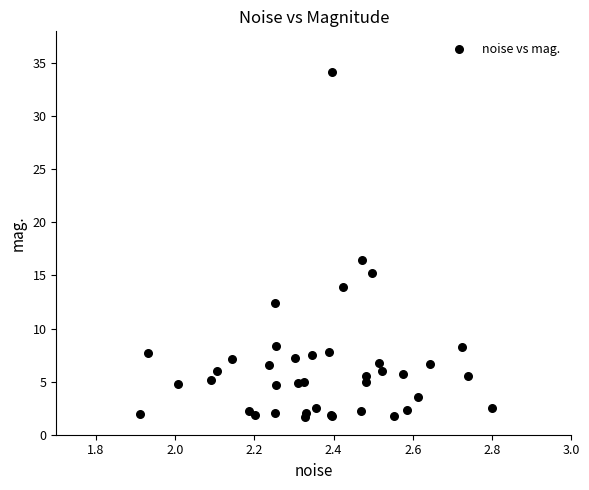

What Y value in the scatter plot is closest to 17?

16.4